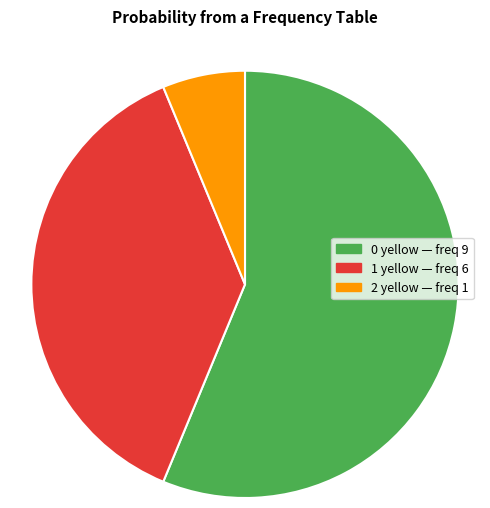

Approximately how many times larger is the value at 0 compared to 1?

1.5